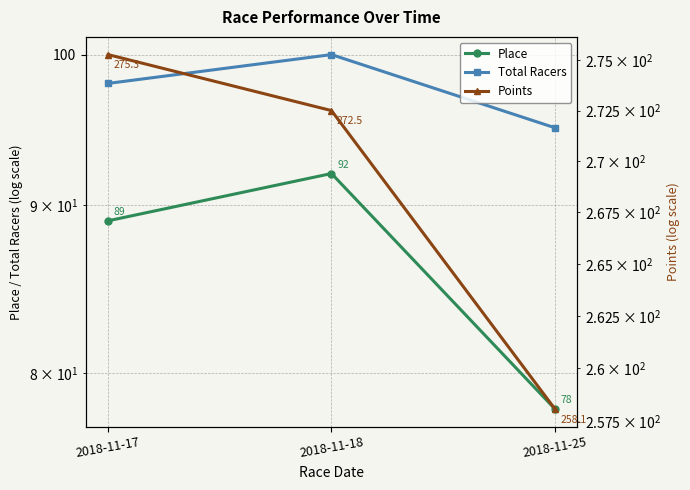

What is the difference between the highest and lowest values at 2018-11-17?

186.3